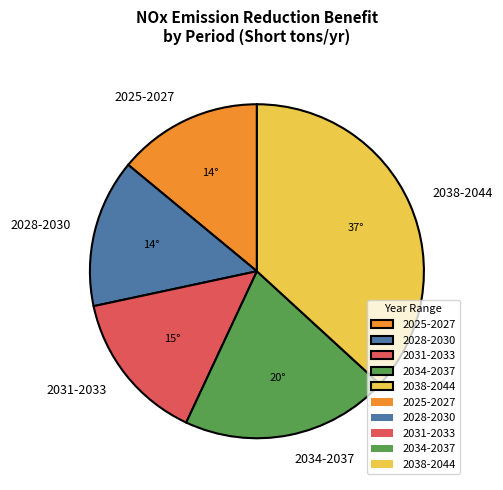

Is the sum of 2025-2027 and 2034-2037 greater than half?

No